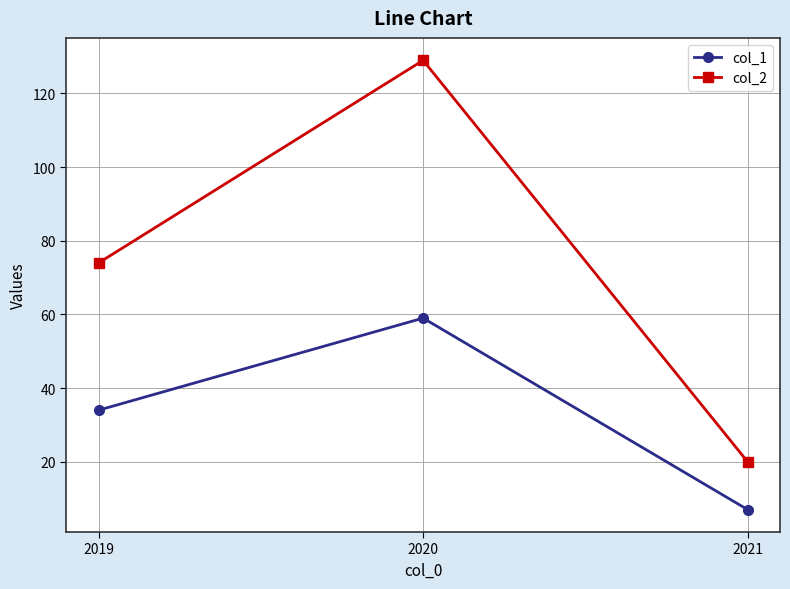

What is the difference between the col_1 values at 2019 and 2021?

27